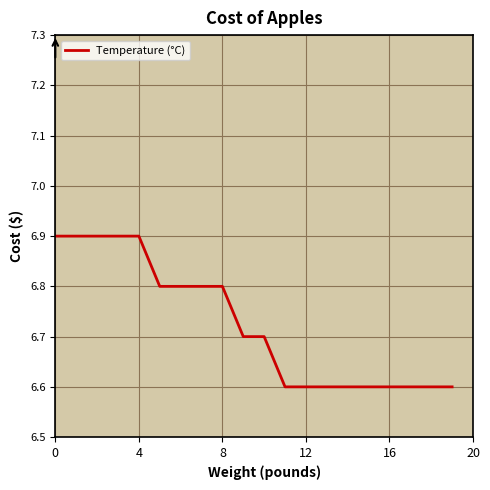

What is the smallest value displayed?

6.6